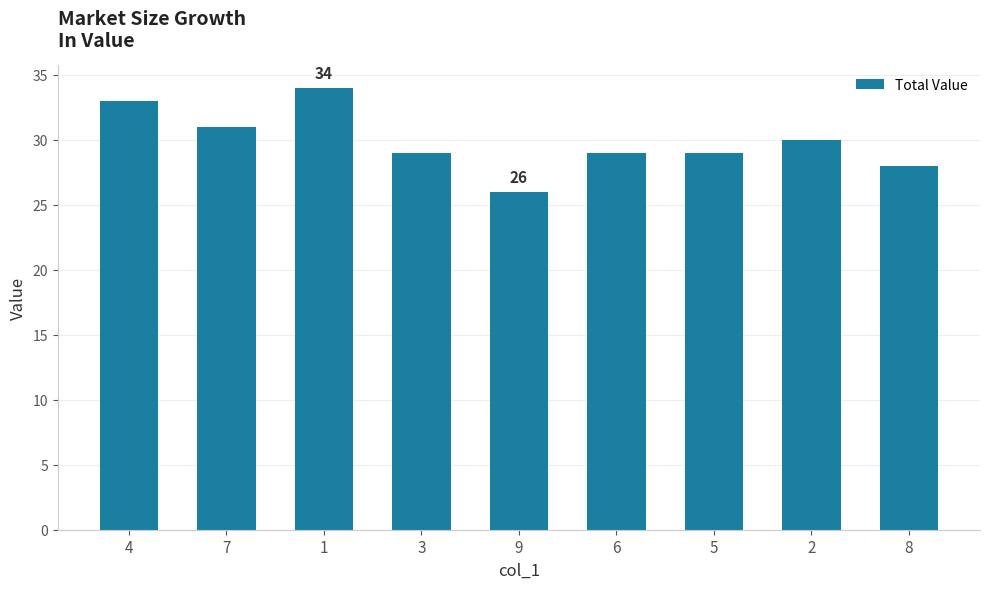

How many distinct data groups are displayed?

1